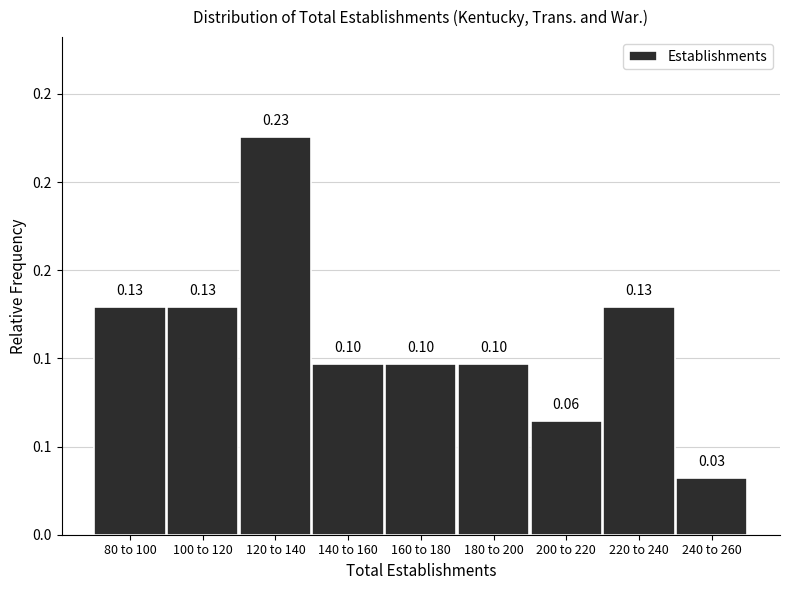

Are the bars horizontal?

No